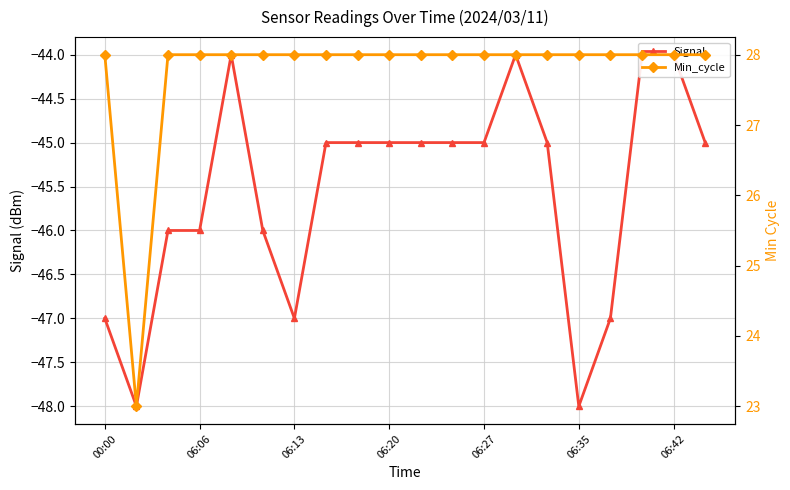

What are all the series names shown in the legend?

Signal, Min_cycle